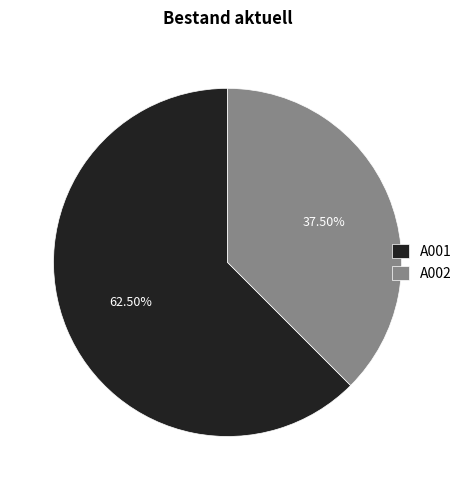

To the nearest percent, what is the average slice percentage?

50%